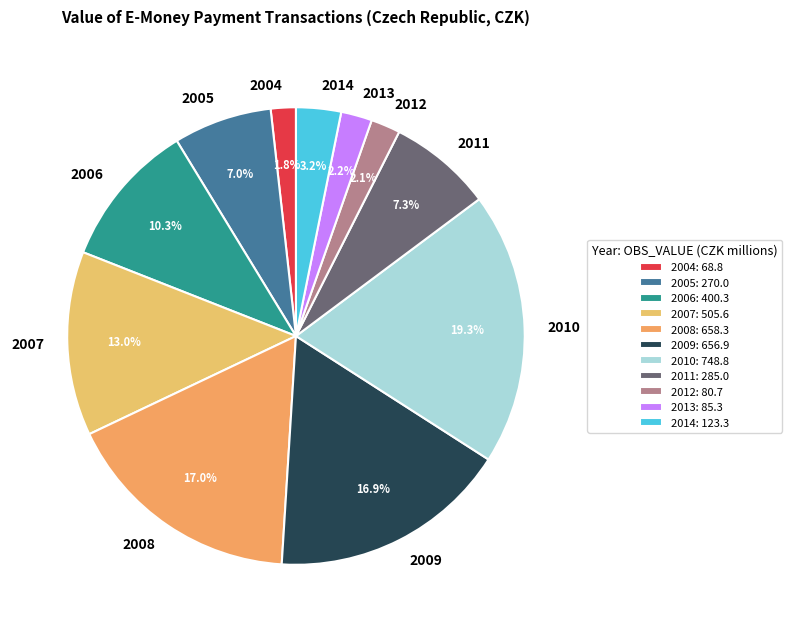

To the nearest percent, what is the difference between the 2010 and 2014 slice percentages?

16%